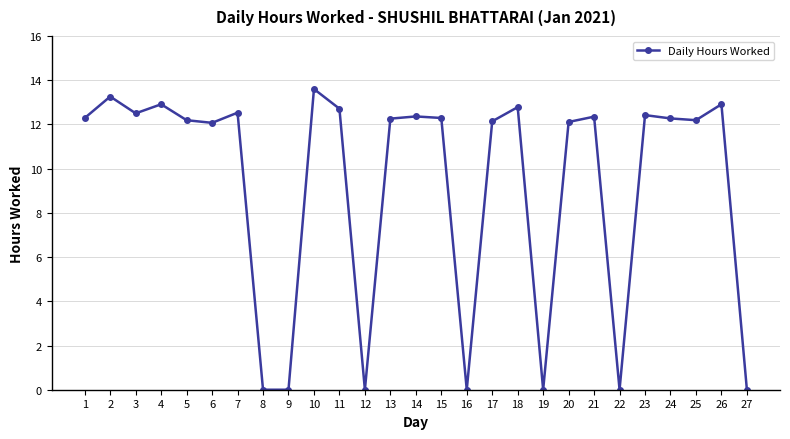

True or false: the data shows 21.5 at 1.

False